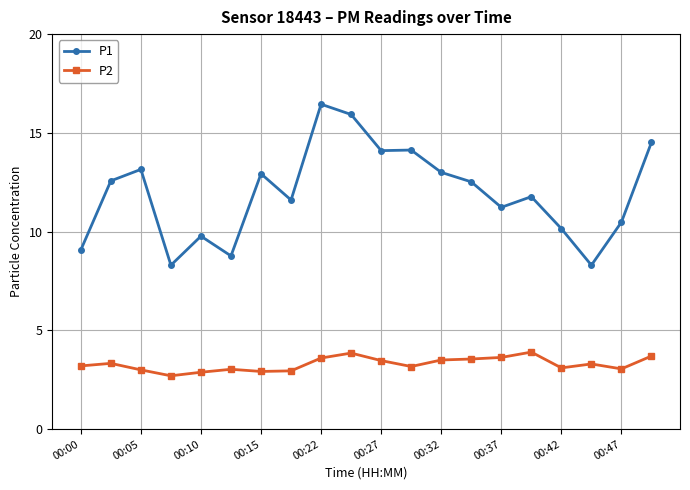

Rank the series by their maximum value, from lowest to highest.

P2, P1